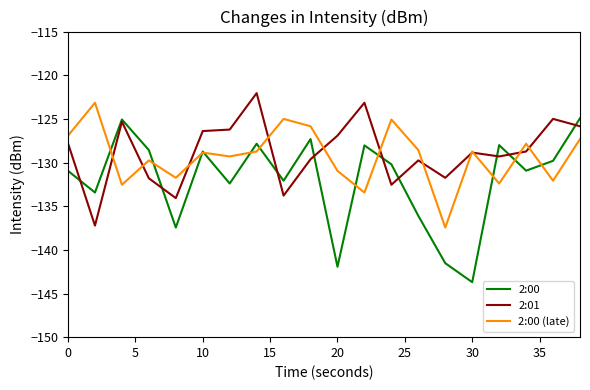

How many lines are shown in the chart?

3